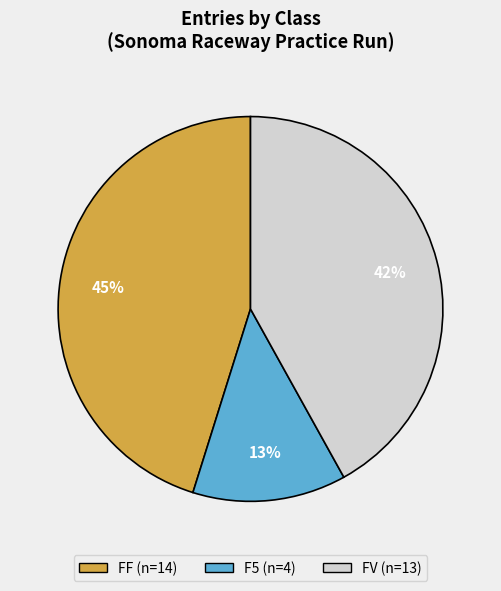

To the nearest percent, what is the difference between the largest and smallest slice percentages?

32%